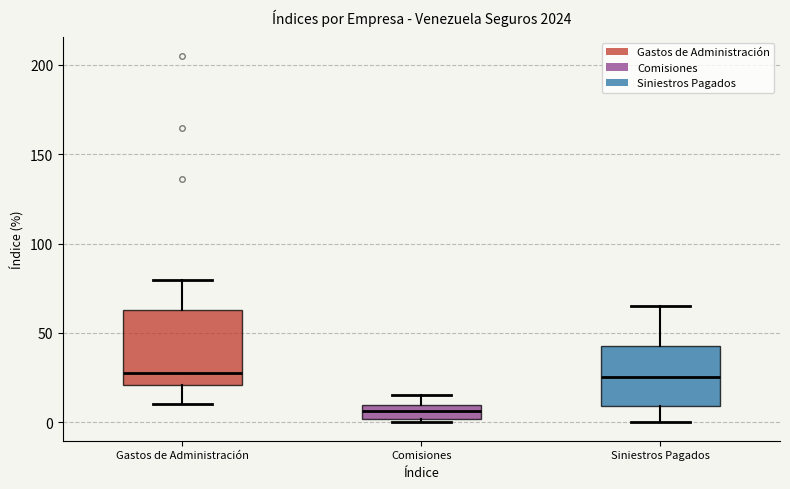

Reading left to right, transcribe this box plot: for each box, give where its median line is, the range the box spans, and where its two whiskers end, as read against the y-axis. The values are not printed on the chart, so give them approximately, as read against the axis.

Gastos de Administración: median 30, box 20 to 65, whiskers 10 to 80
Comisiones: median 5, box 0 to 10, whiskers 0 (just below the box's lower edge) to 15
Siniestros Pagados: median 25, box 10 to 45, whiskers 0 to 65